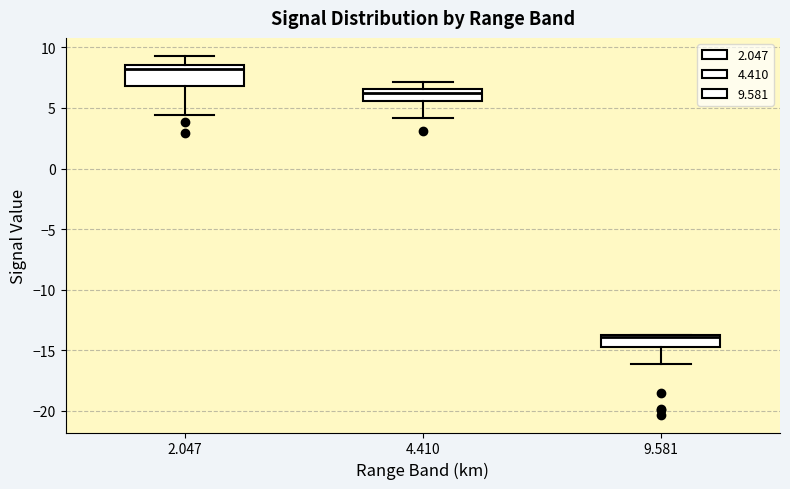

Where does the upper whisker of the box at x = 2.047 end on the y-axis? The values are not printed on the chart, so give them approximately, as read against the axis.

9.5